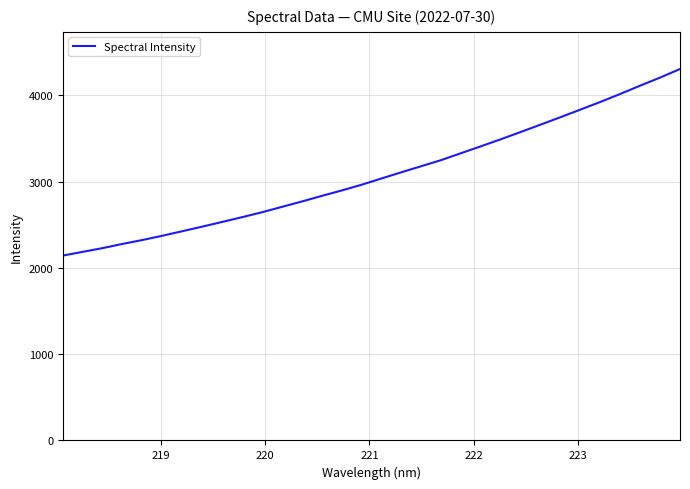

What is the minimum value shown in the chart?

2143.5